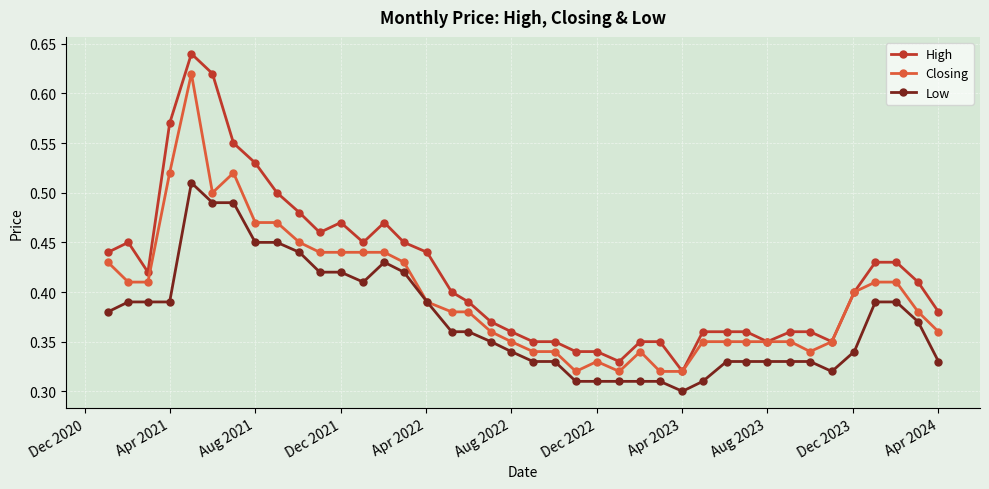

True or false: High has more than 1 interior local peaks.

True